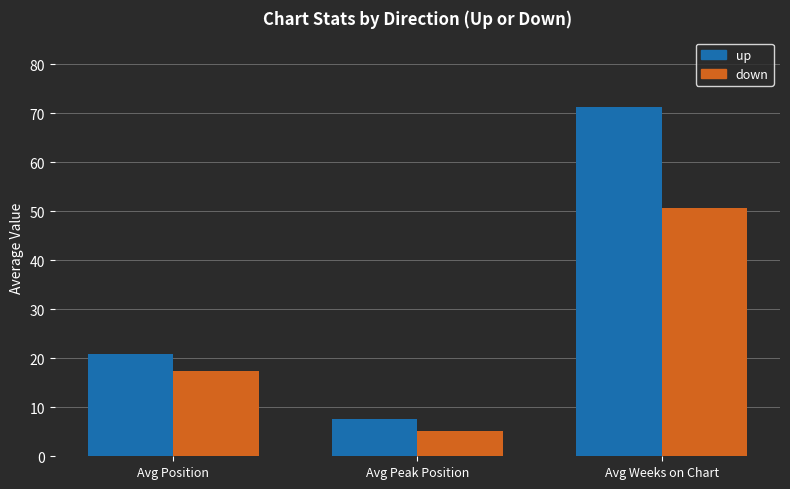

Reading left to right, what are all the values shown in this chart?

up: 20.9	7.7	71.3
down: 17.4	5.2	50.6